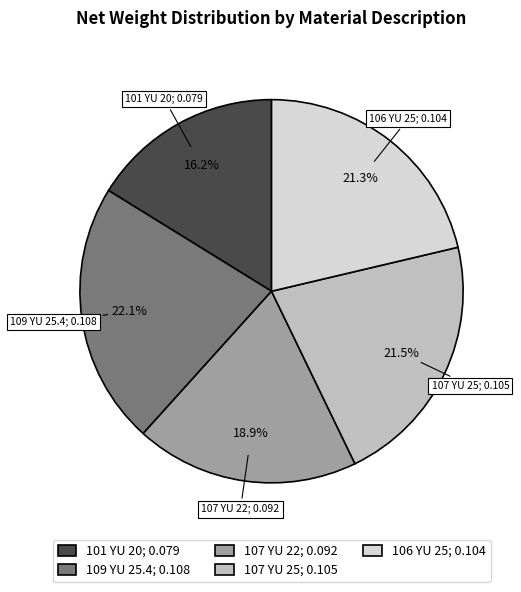

Is the sum of 101 YU 20 and 107 YU 22 greater than half?

No